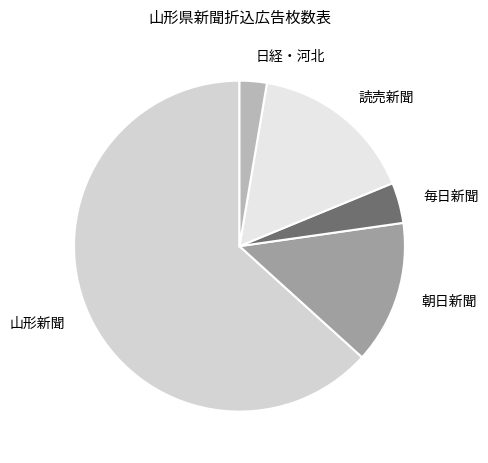

What is the majority slice?

山形新聞